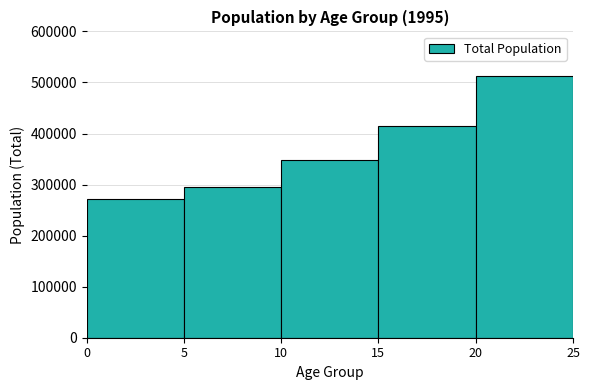

How tall is the bar that spans 20 to 25 on the x-axis? The values are not printed on the chart, so give them approximately, as read against the axis.

510000